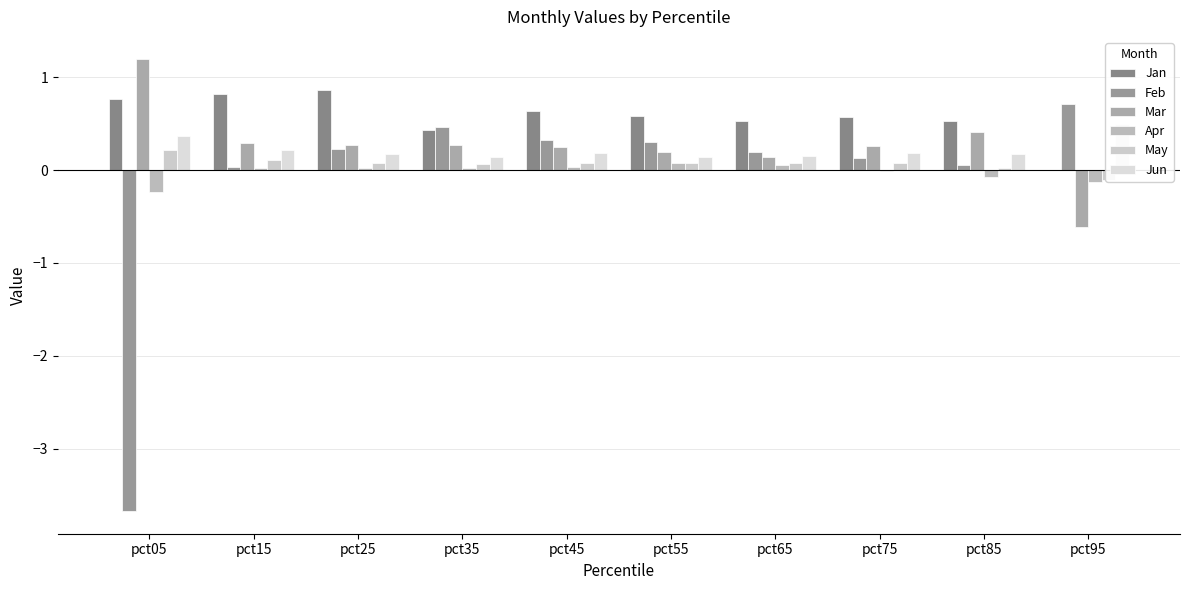

At which label is Feb closest to -1?

pct15